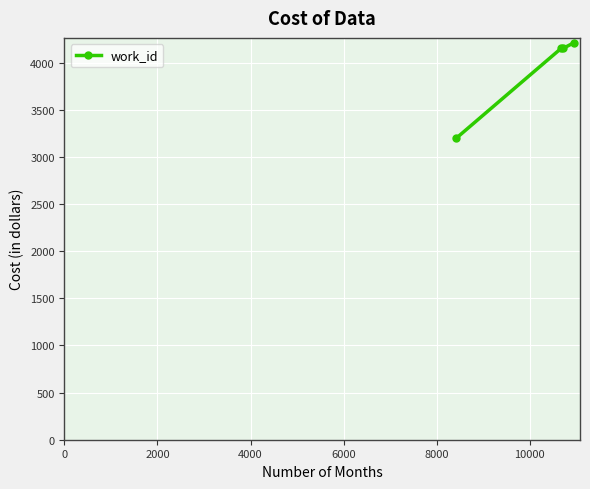

What is the minimum value shown in the chart?

3196